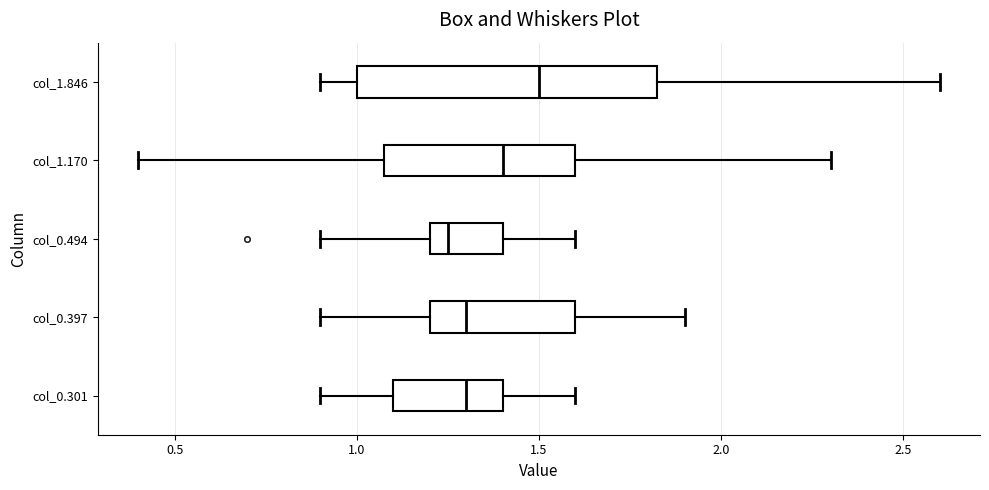

Where is the left edge of the box for col_0.397 on the x-axis? The values are not printed on the chart, so give them approximately, as read against the axis.

1.20